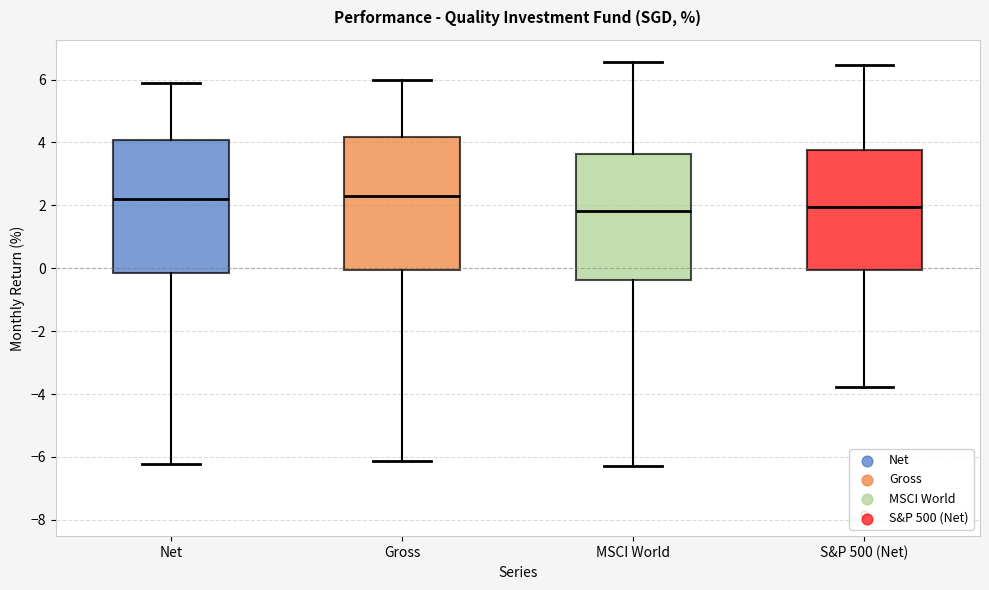

Where does the median line of the box for MSCI World sit on the y-axis? The values are not printed on the chart, so give them approximately, as read against the axis.

1.8